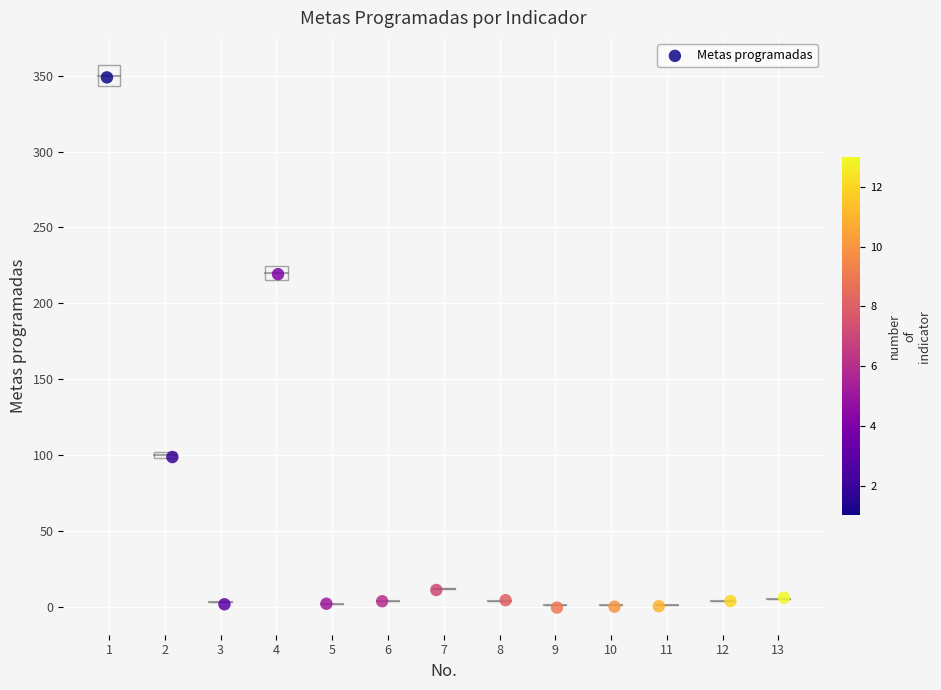

What is the range of Y values (max minus min)?

349.3